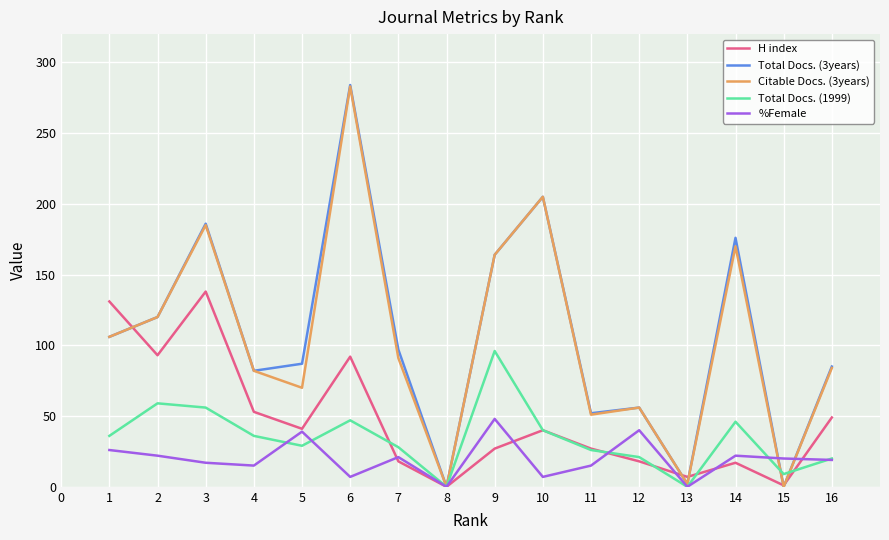

Is it true that H index equals 60 at 10?

False